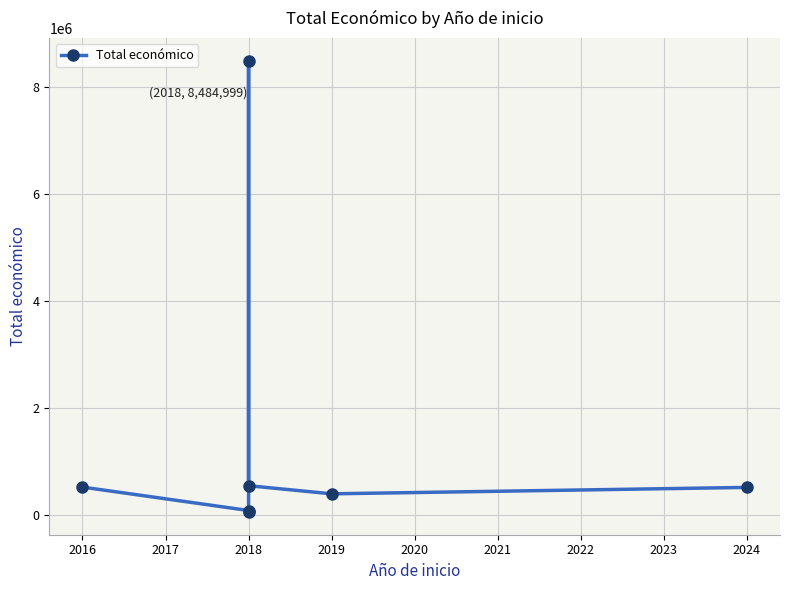

How many points are higher than both their immediate neighbors (excluding endpoints)?

1